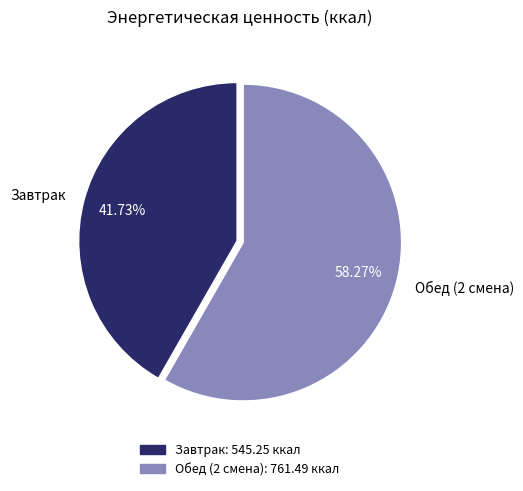

Is there any slice that represents more than half of the pie?

Yes